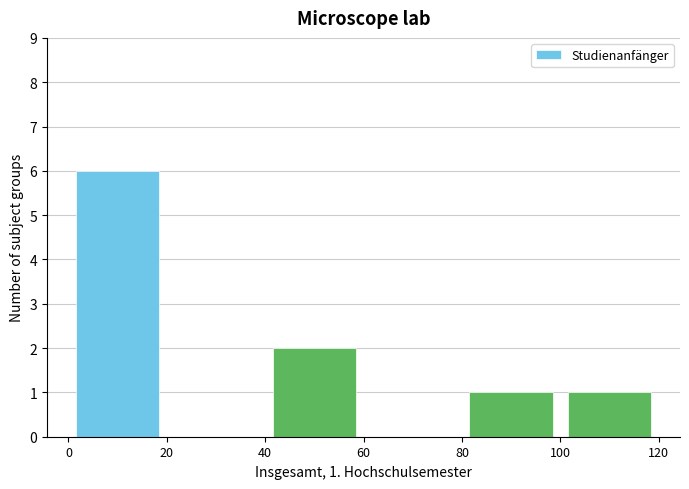

Over which range of the x-axis is the bar tallest?

0 to 20